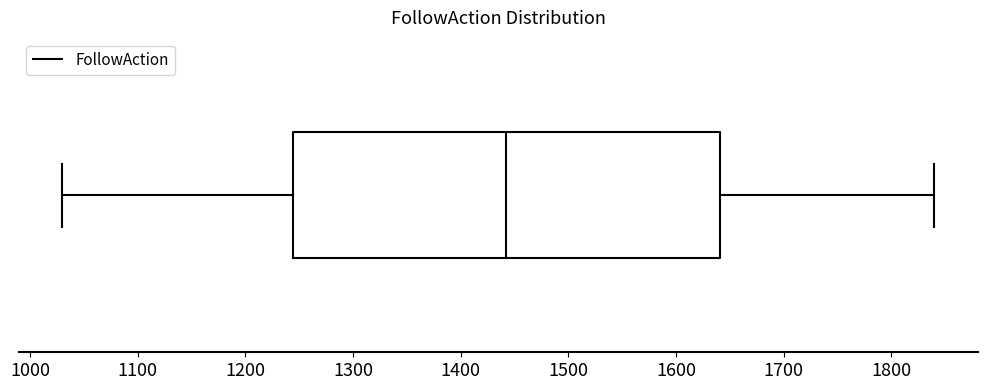

Transcribe this box plot: give where the median line is, the range the box spans, and where the two whiskers end, as read against the x-axis. The values are not printed on the chart, so give them approximately, as read against the axis.

median 1440, box 1240 to 1640, whiskers 1030 to 1840